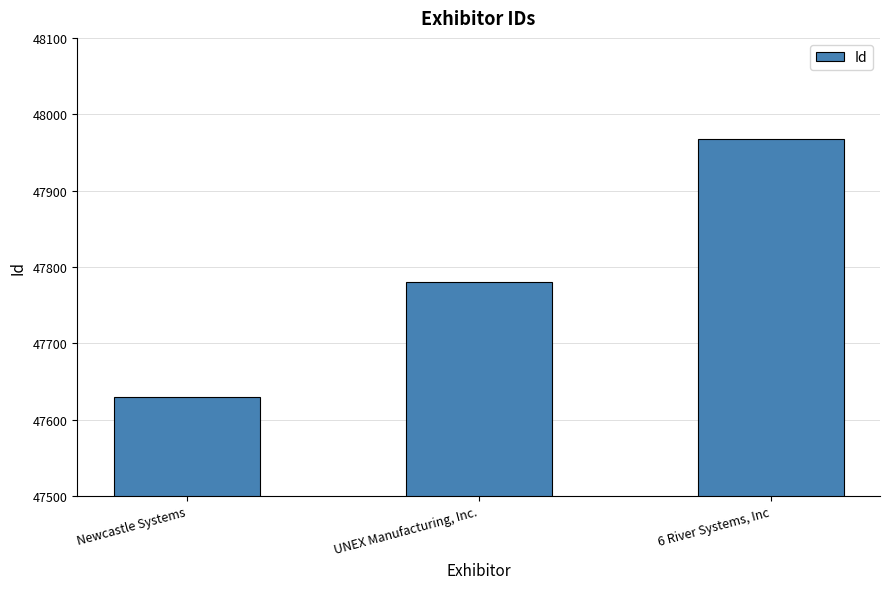

What position from the right is 6 River Systems, Inc?

1